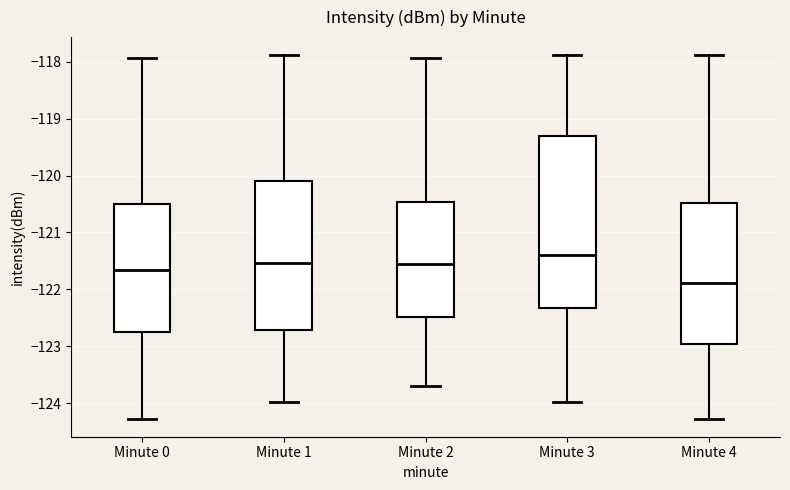

Which box is the tallest, from its lower edge to its upper edge?

Minute 3